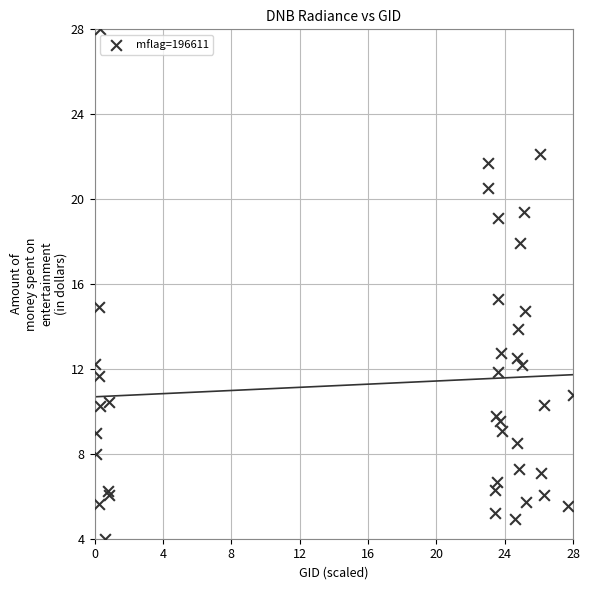

What Y value in the scatter plot is closest to 16?

15.3